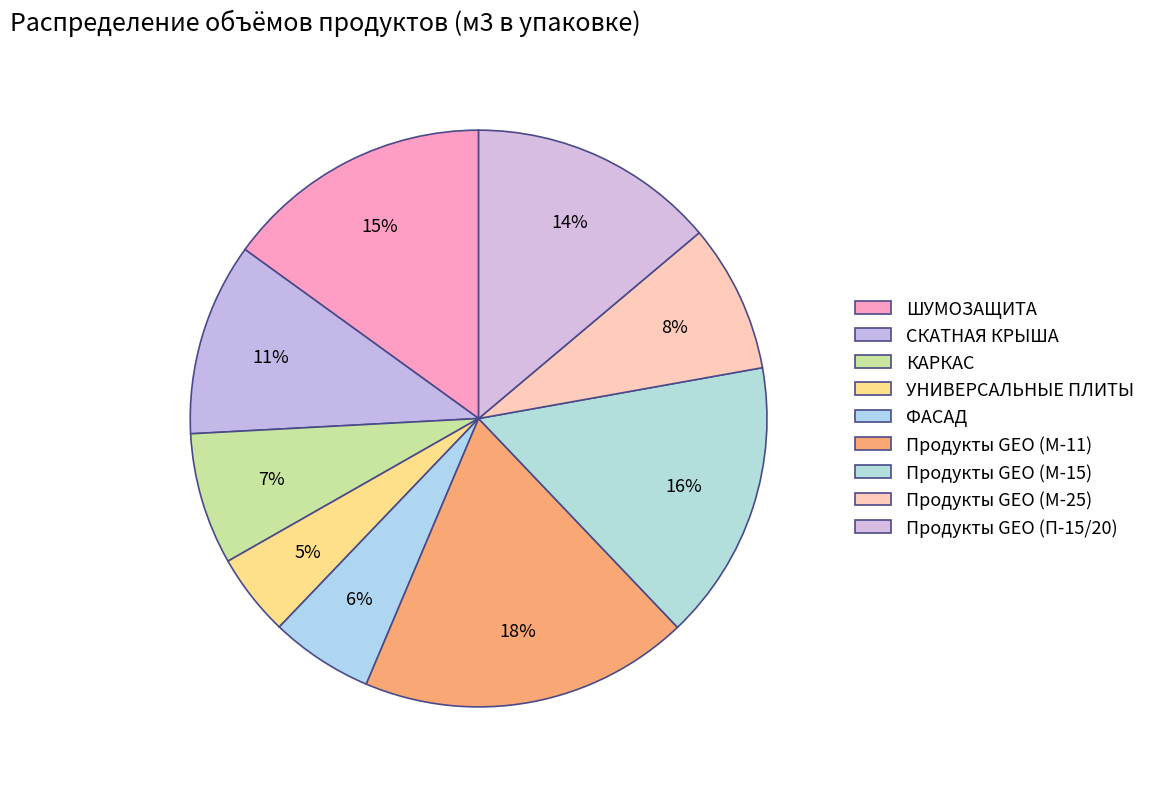

To the nearest percent, what is the difference between the СКАТНАЯ КРЫША and Продукты GEO (М-15) slice percentages?

5%